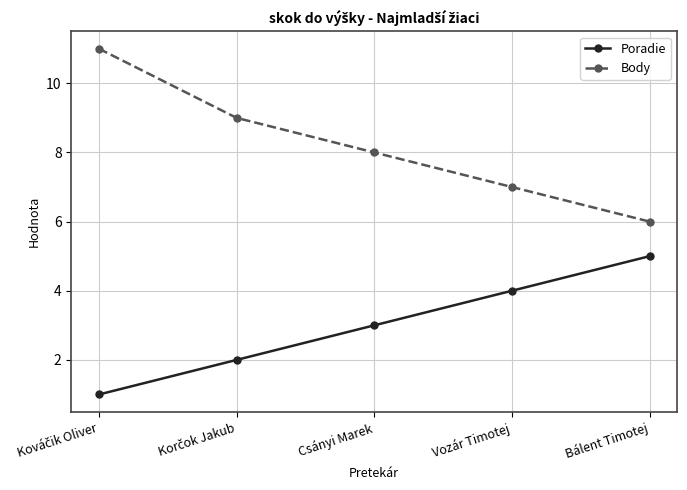

How many data points in Body are less than 8?

2